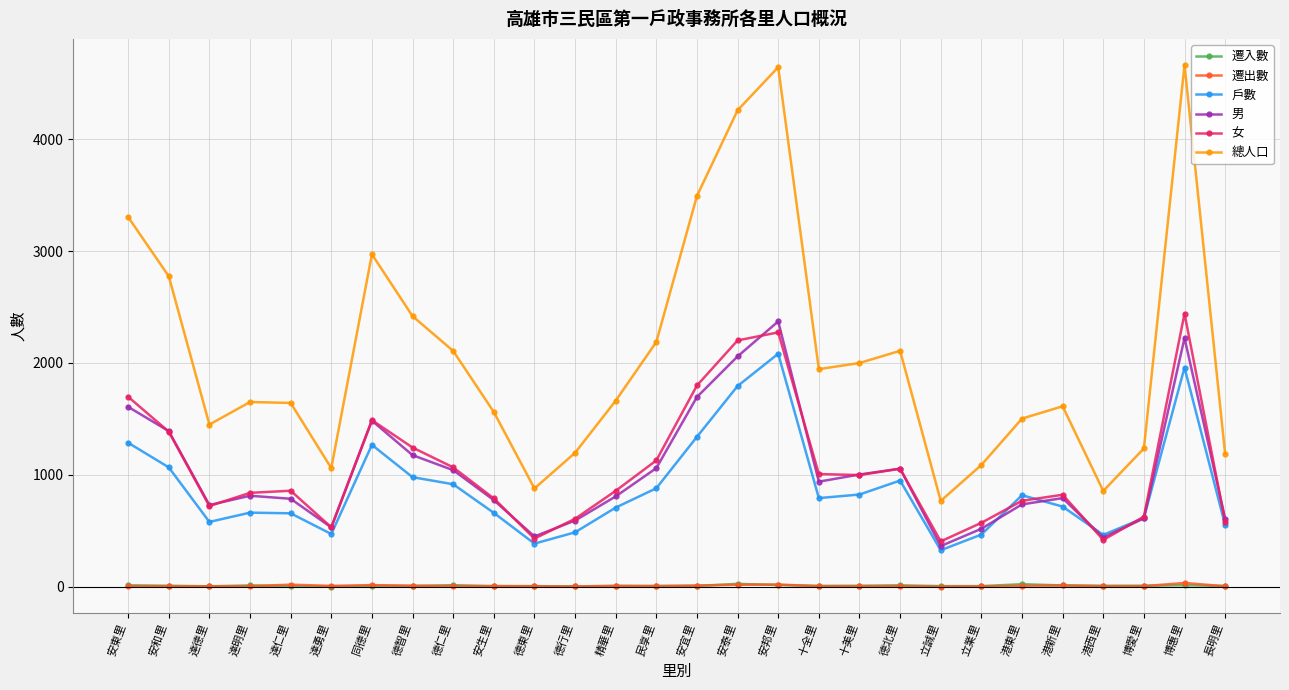

What are all the series names shown in the legend?

遷入數, 遷出數, 戶數, 男, 女, 總人口